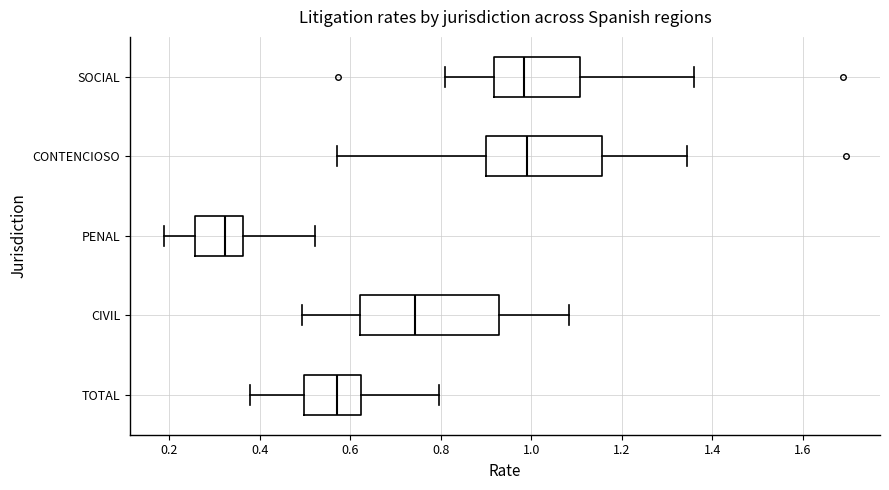

Reading bottom to top, transcribe this box plot: for each box, give where its median line is, the range the box spans, and where its two whiskers end, as read against the x-axis. The values are not printed on the chart, so give them approximately, as read against the axis.

TOTAL: median 0.58, box 0.50 to 0.62, whiskers 0.38 to 0.80
CIVIL: median 0.74, box 0.62 to 0.92, whiskers 0.50 to 1.08
PENAL: median 0.32, box 0.26 to 0.36, whiskers 0.18 to 0.52
CONTENCIOSO: median 1.00, box 0.90 to 1.16, whiskers 0.58 to 1.34
SOCIAL: median 0.98, box 0.92 to 1.10, whiskers 0.80 to 1.36